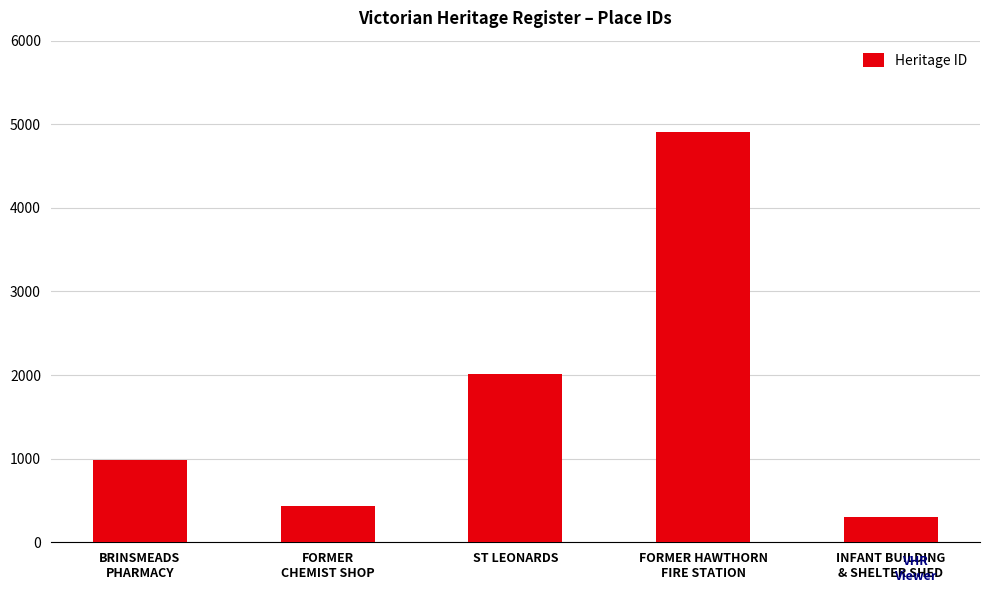

Where is the data nearest to the value 2604?

ST LEONARDS